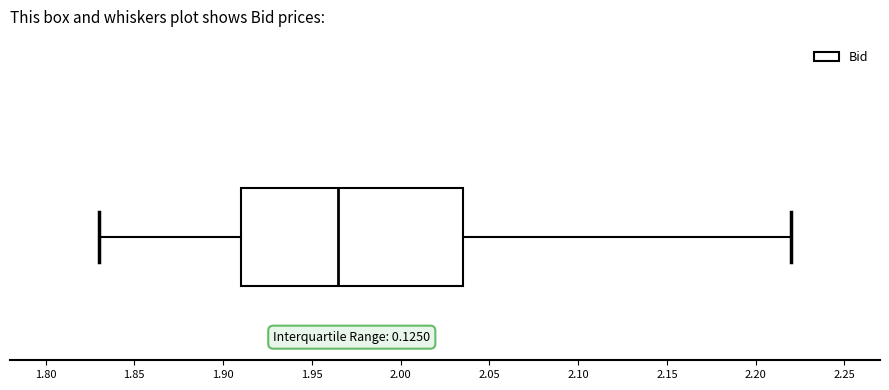

Transcribe this box plot: give where the median line is, the range the box spans, and where the two whiskers end, as read against the x-axis. The values are not printed on the chart, so give them approximately, as read against the axis.

median 1.965, box 1.910 to 2.035, whiskers 1.830 to 2.220